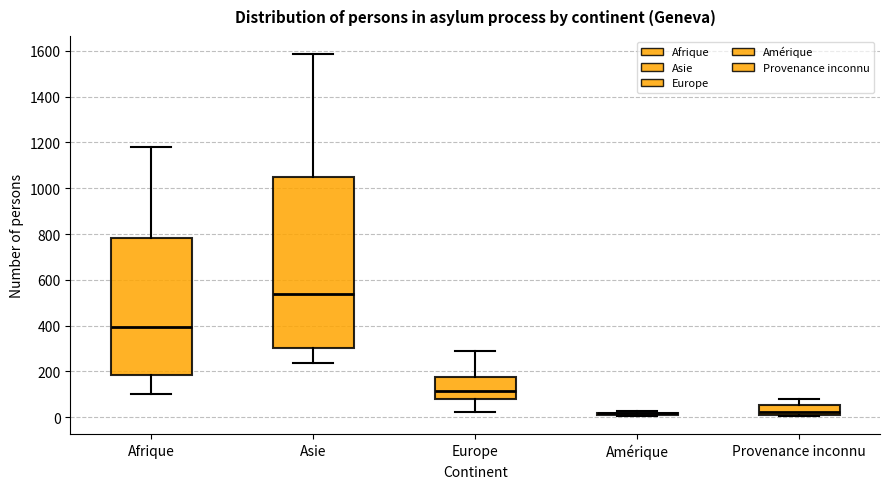

Reading left to right, transcribe this box plot: for each box, give where its median line is, the range the box spans, and where its two whiskers end, as read against the y-axis. The values are not printed on the chart, so give them approximately, as read against the axis.

Afrique: median 400, box 180 to 780, whiskers 100 to 1180
Asie: median 540, box 300 to 1060, whiskers 240 to 1580
Europe: median 120, box 80 to 180, whiskers 20 to 280
Amérique: box collapsed to a line at 20, whiskers 0 to 20
Provenance inconnu: median 20 (just above the box's lower edge), box 20 to 60, whiskers 0 to 80